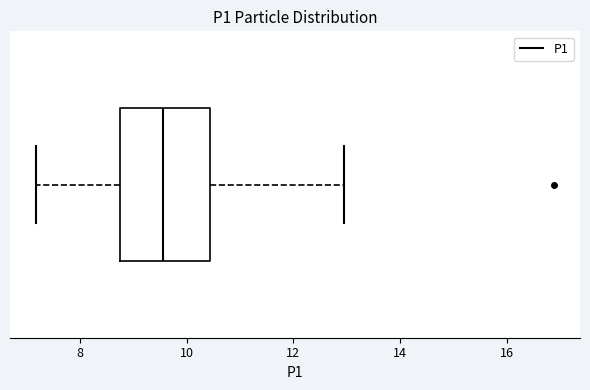

Read this box plot against the x-axis: the position of the median line, the range covered by the box, and the ends of both whiskers. The values are not printed on the chart, so give them approximately, as read against the axis.

median 9.6, box 8.8 to 10.4, whiskers 7.2 to 13.0